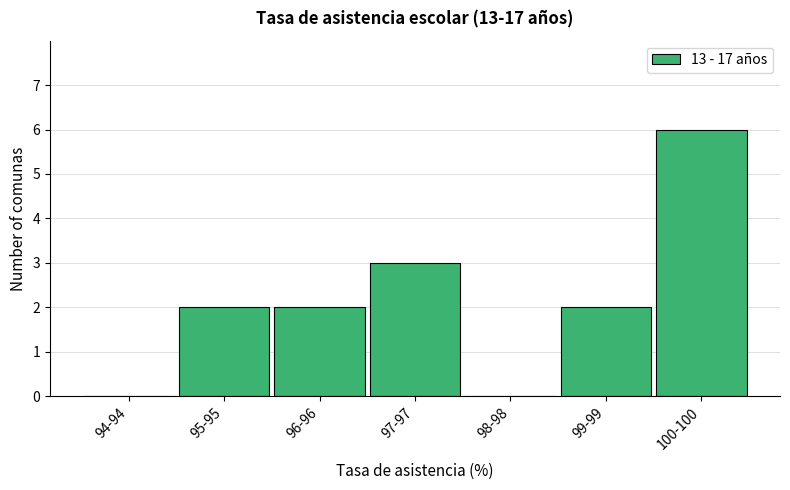

Reading left to right, what are all the values shown in this chart?

94-94=0	95-95=2	96-96=2	97-97=3	98-98=0	99-99=2	100-100=6